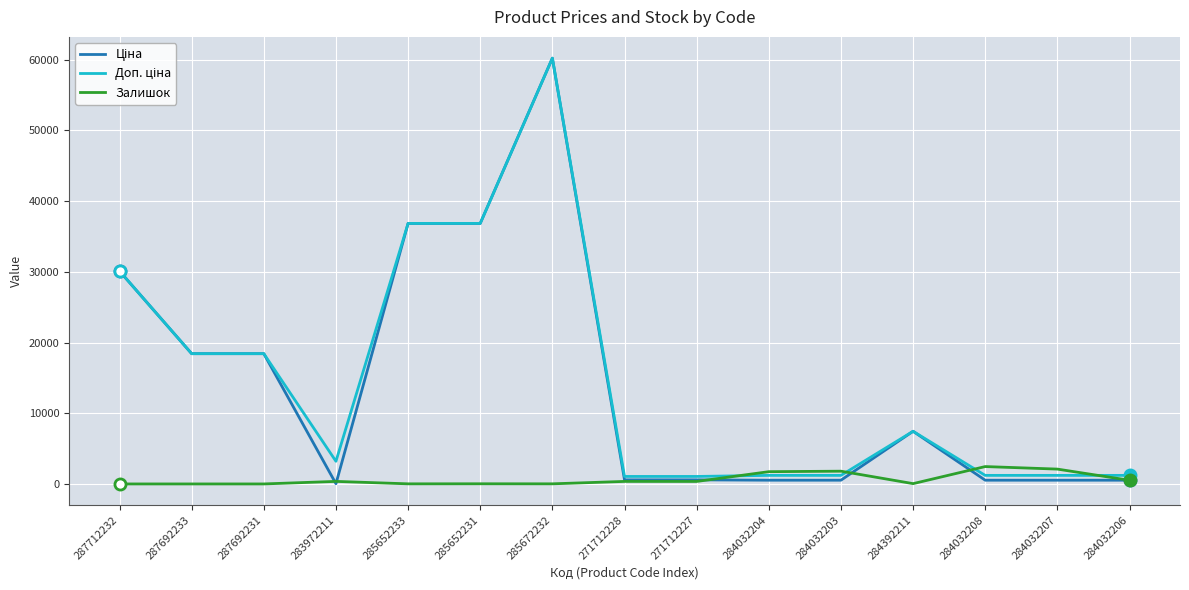

At how many categories does at least one series exceed 11170?

6